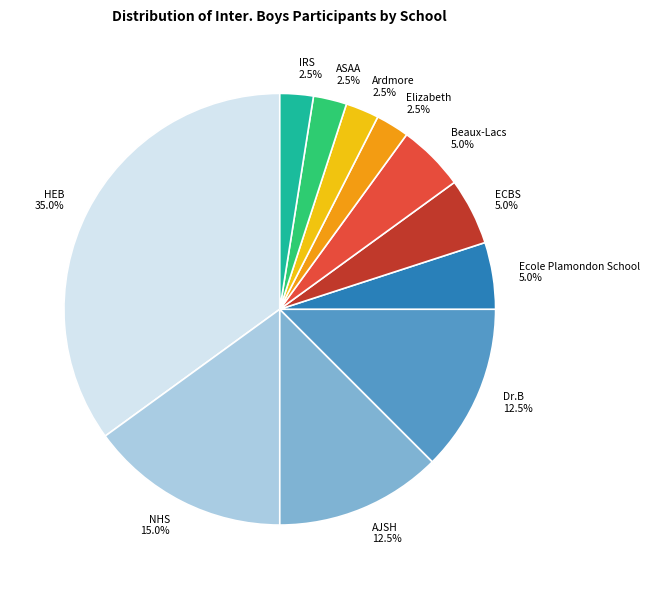

Does any single category account for the majority?

No